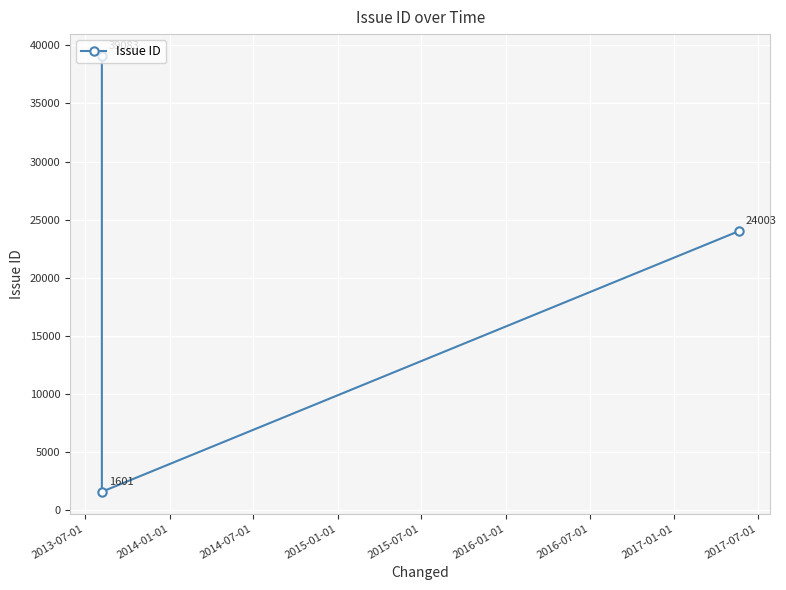

What position from the left is 2014-01-01?

2